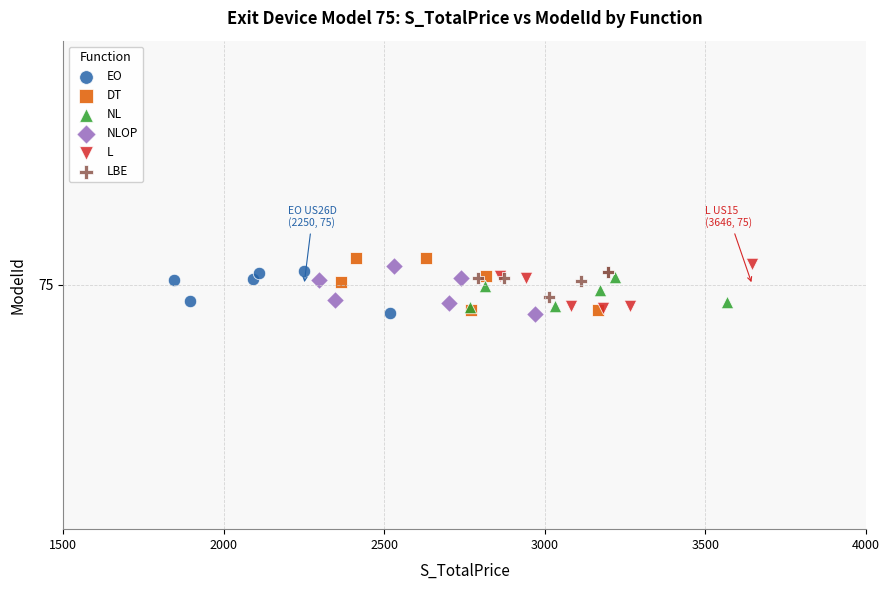

What are all the series names shown in the legend?

EO, DT, NL, NLOP, L, LBE